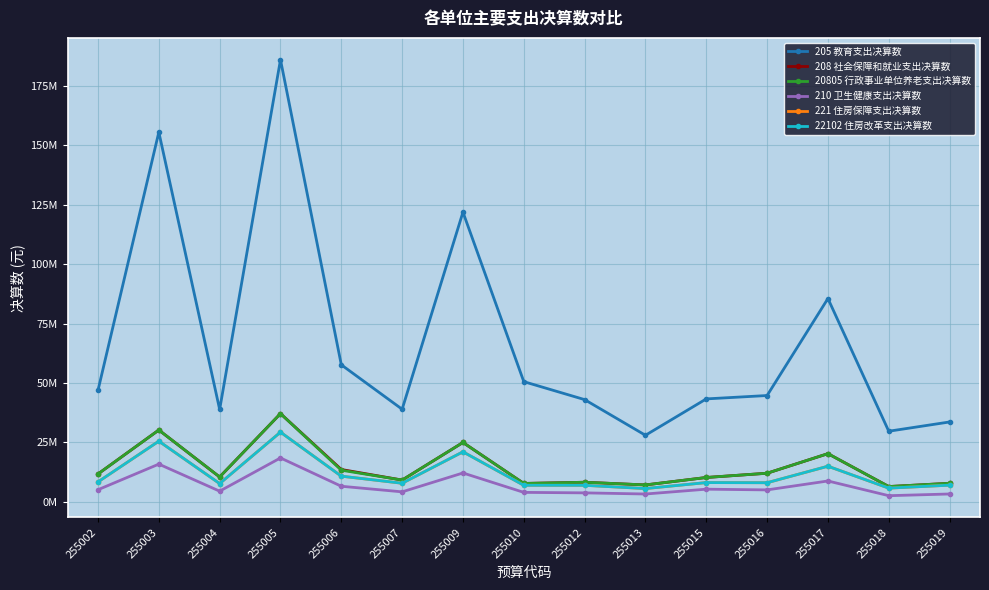

Is this an area chart (filled region under the line)?

No